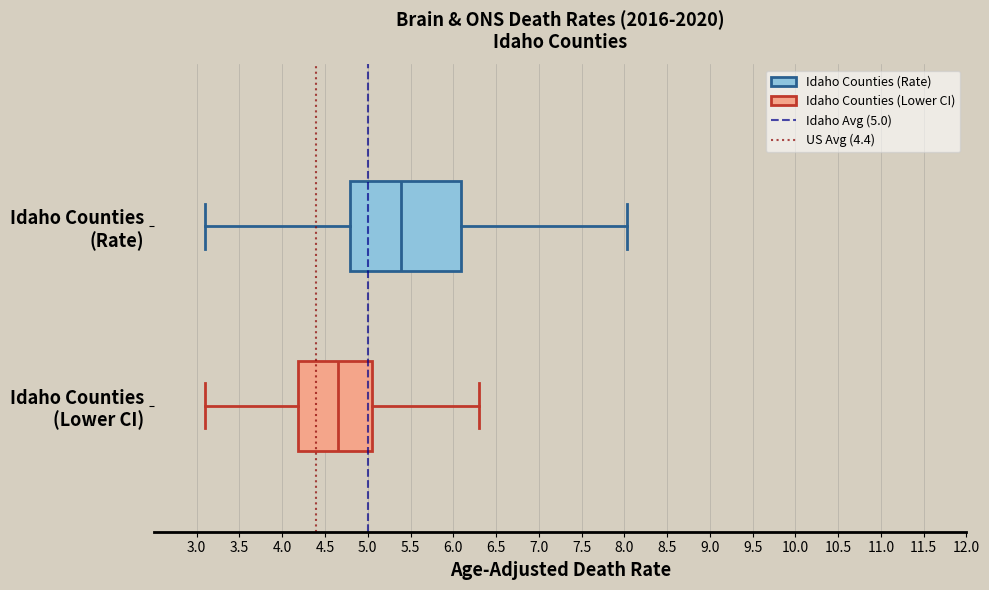

Which box is the widest, from its left edge to its right edge?

Idaho Counties (Rate)